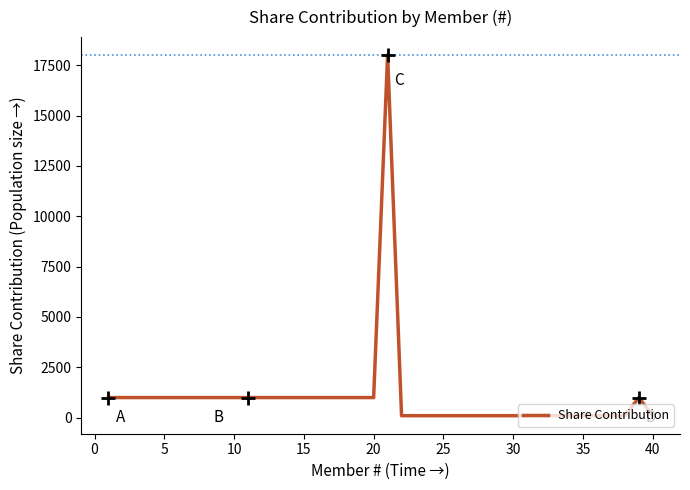

What is the difference between the second highest and second lowest values?

900